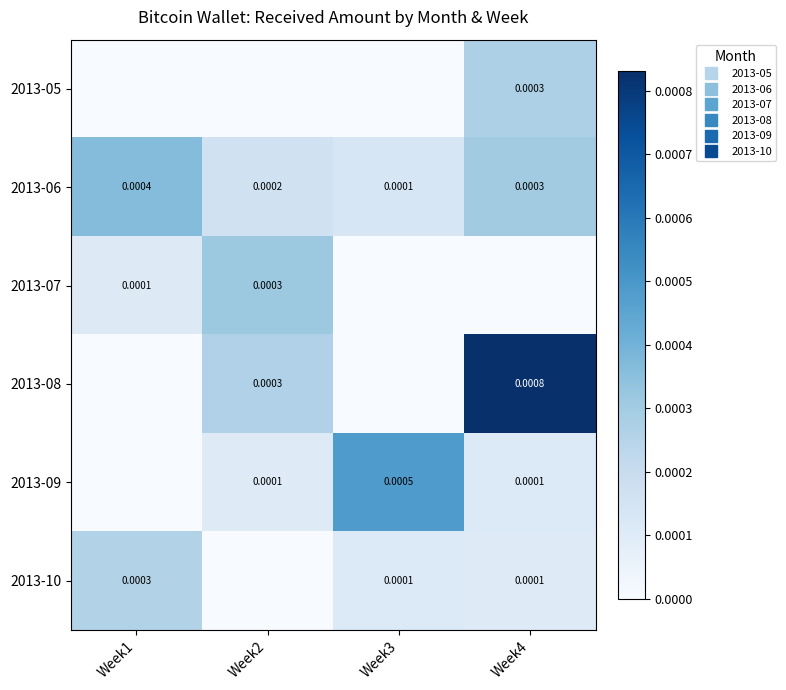

At which label is 2013-07 closest to 0?

Week3